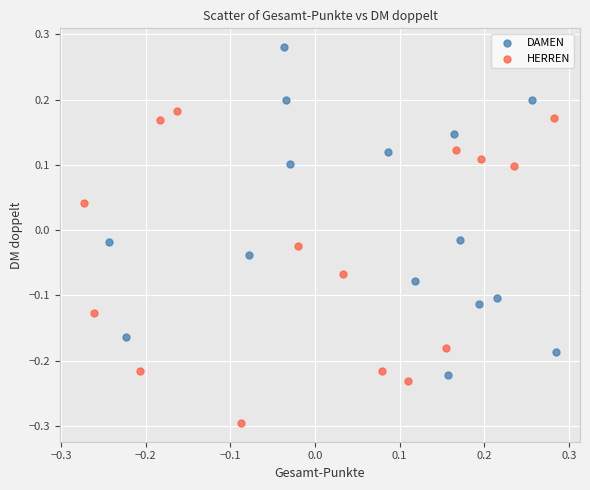

Which series has the largest Y range (max minus min)?

DAMEN